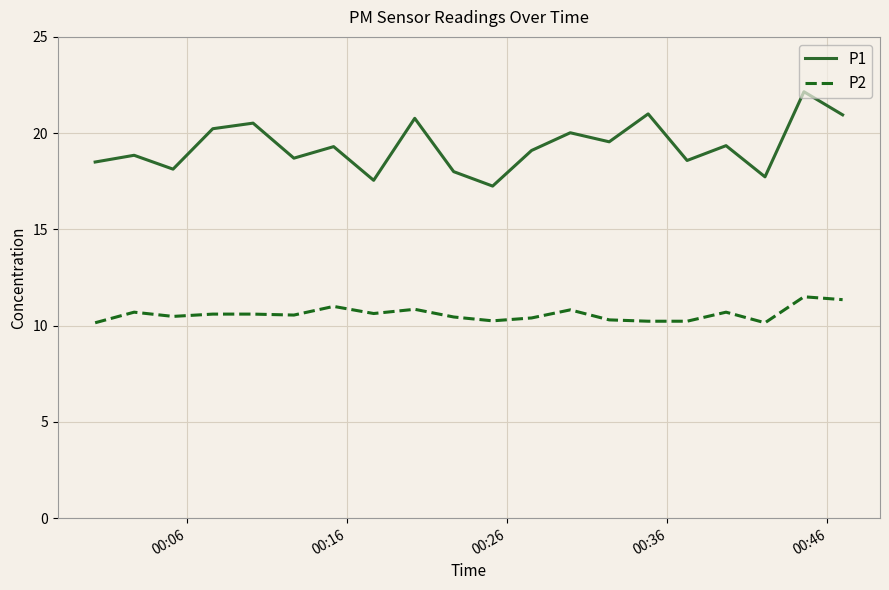

What is the maximum value for P2?

11.5